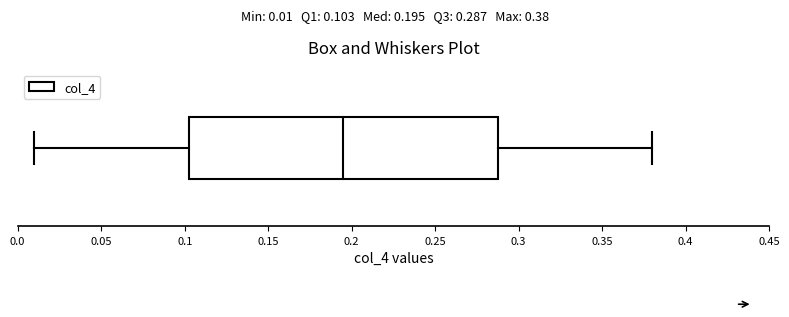

Transcribe this box plot: give where the median line is, the range the box spans, and where the two whiskers end, as read against the x-axis. The values are not printed on the chart, so give them approximately, as read against the axis.

median 0.195, box 0.105 to 0.290, whiskers 0.010 to 0.380